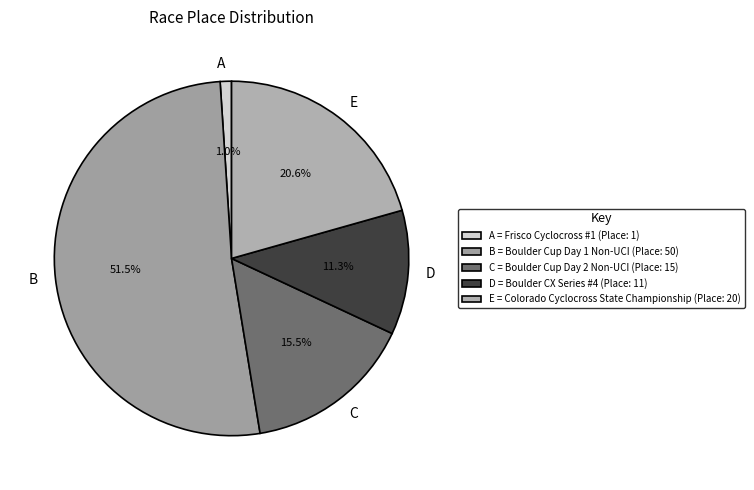

Is there a majority slice in this chart?

Yes